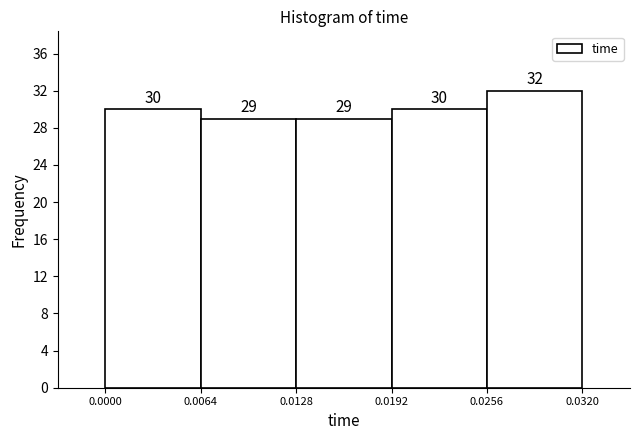

How tall is the bar that spans 0.0256 to 0.0320 on the x-axis?

32